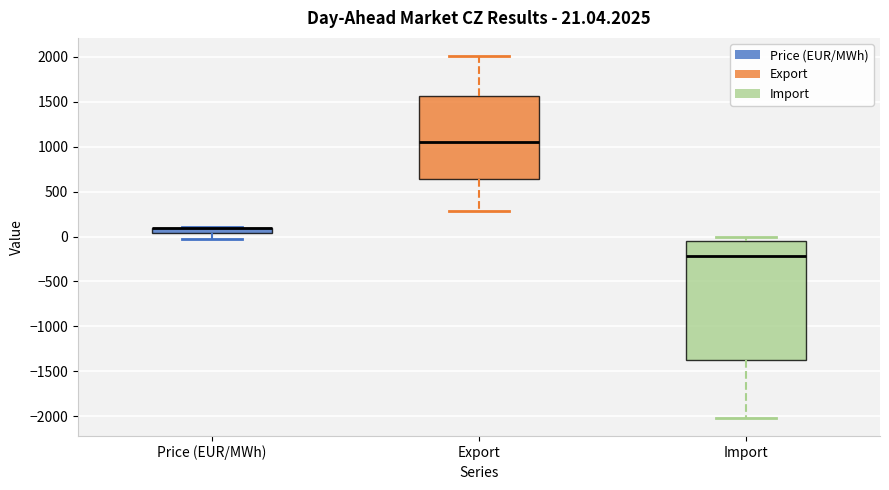

Which box is the tallest, from its lower edge to its upper edge?

Import